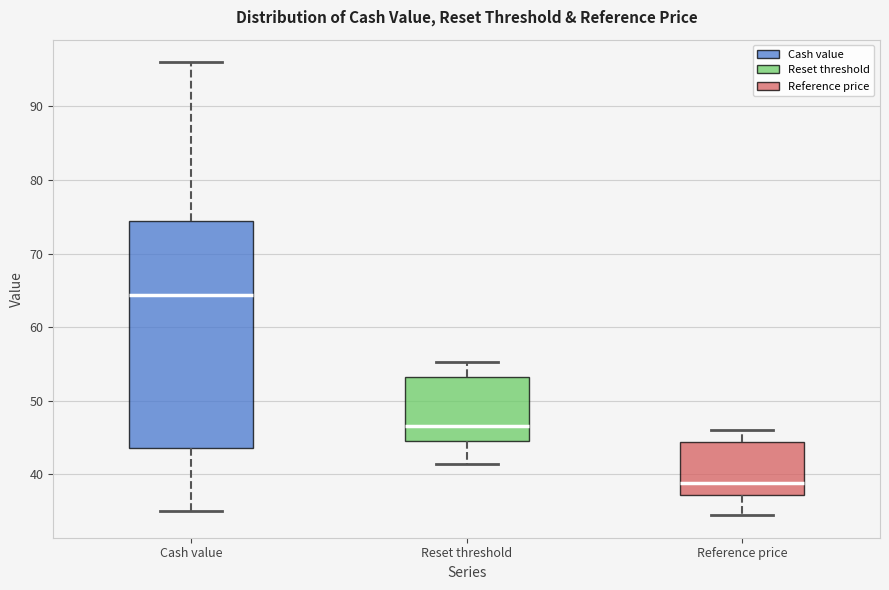

Where does the upper whisker of the box for Reference price end on the y-axis? The values are not printed on the chart, so give them approximately, as read against the axis.

46